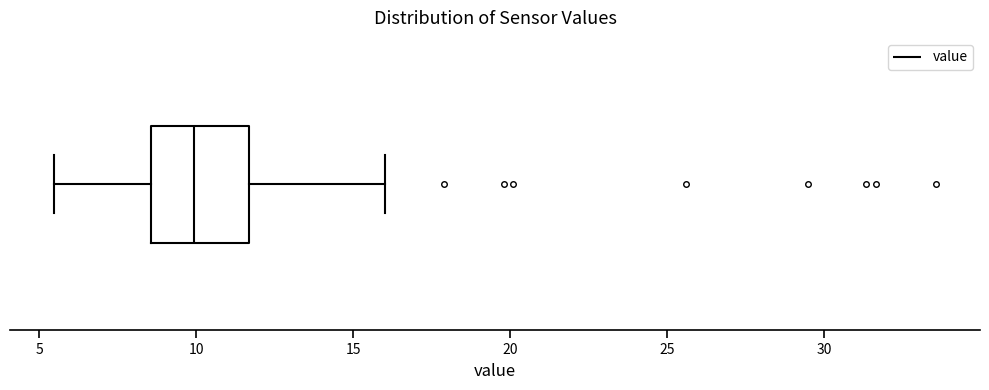

Transcribe this box plot: give where the median line is, the range the box spans, and where the two whiskers end, as read against the x-axis. The values are not printed on the chart, so give them approximately, as read against the axis.

median 10.0, box 8.5 to 11.5, whiskers 5.5 to 16.0